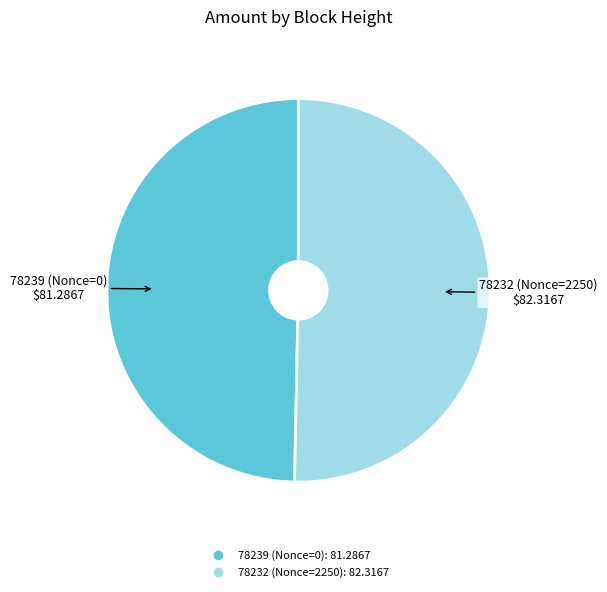

What is the ratio of the value at 78239 to the value at 78232?

1.0